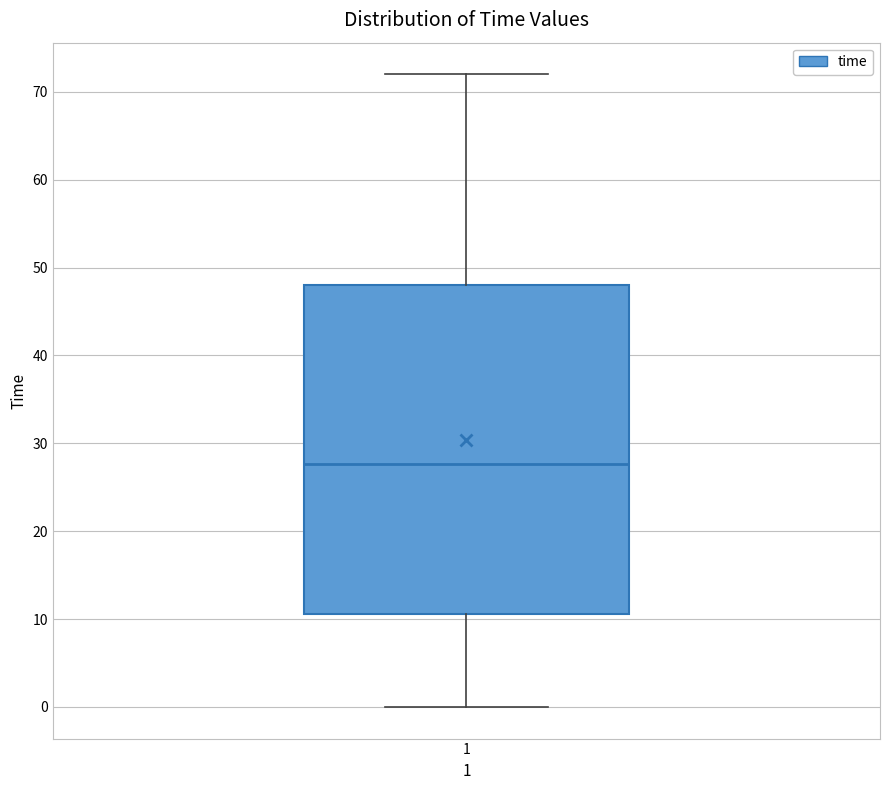

Read this box plot against the y-axis: the position of the median line, the range covered by the box, and the ends of both whiskers. The values are not printed on the chart, so give them approximately, as read against the axis.

median 28, box 11 to 48, whiskers 0 to 72